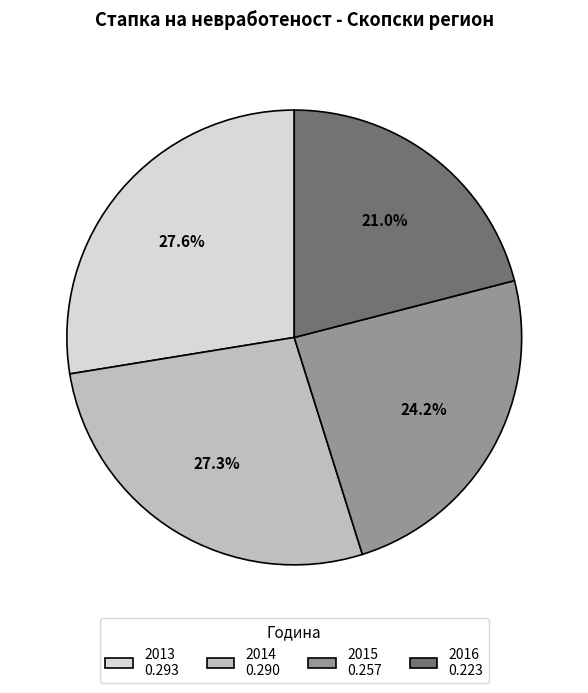

To the nearest percent, what percentage of the pie is 2014?

27%